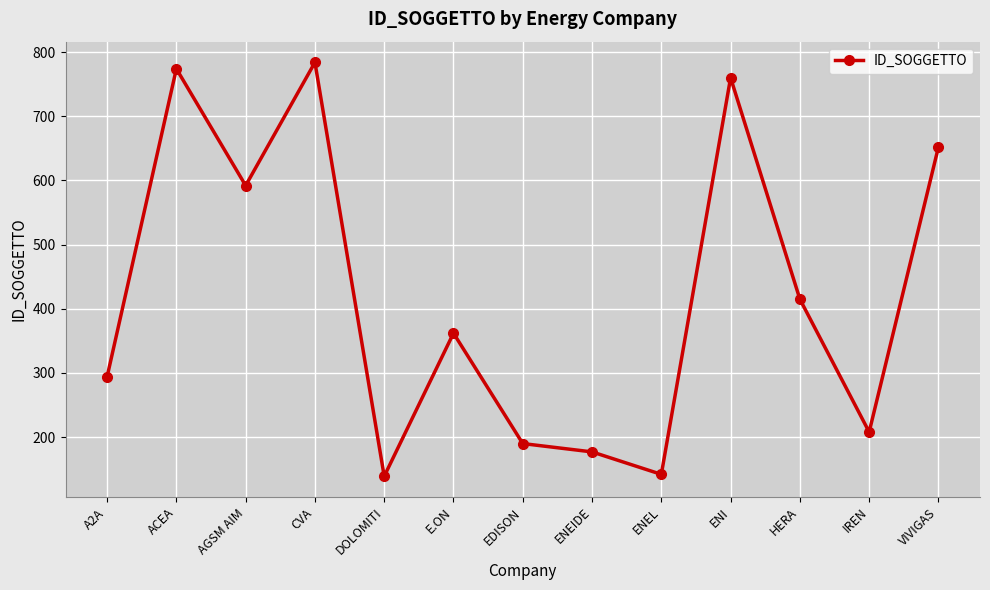

How many series are shown in this chart?

1